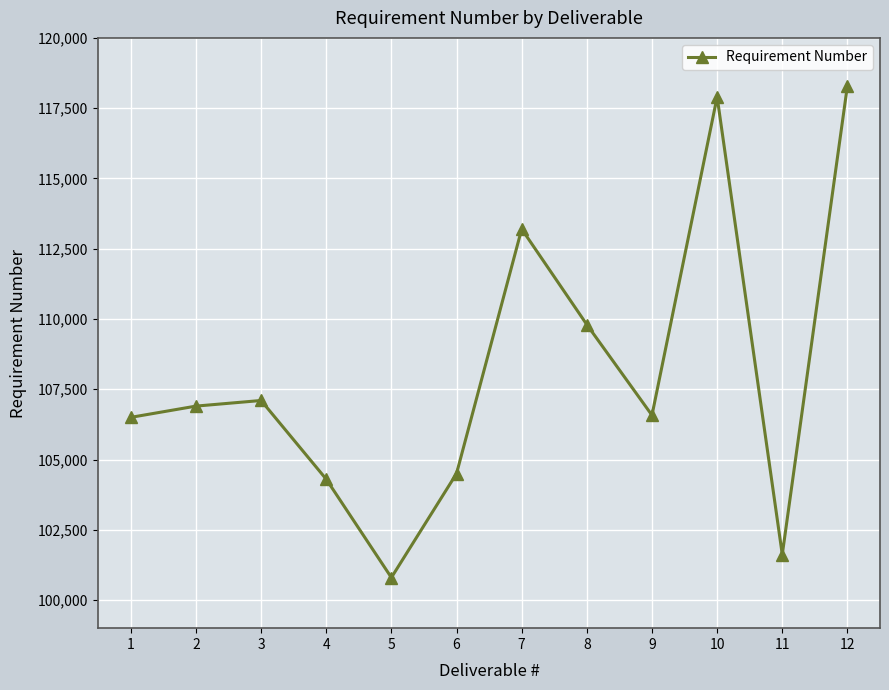

What value does the data have at 7, to the nearest 50?

113200